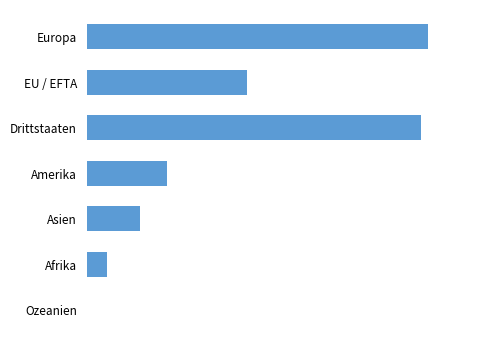

At which label is the value closest to 25?

EU / EFTA